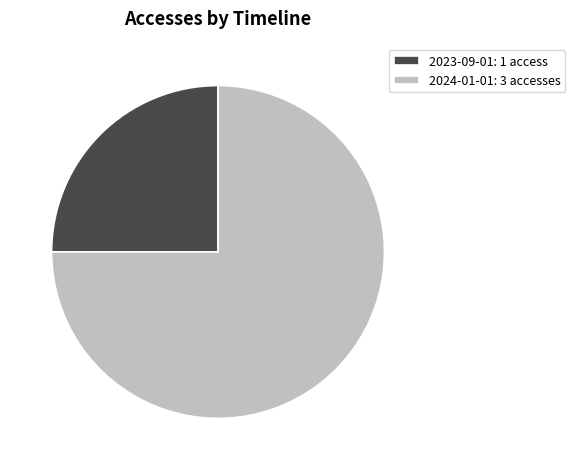

How many segments does this pie chart have?

2